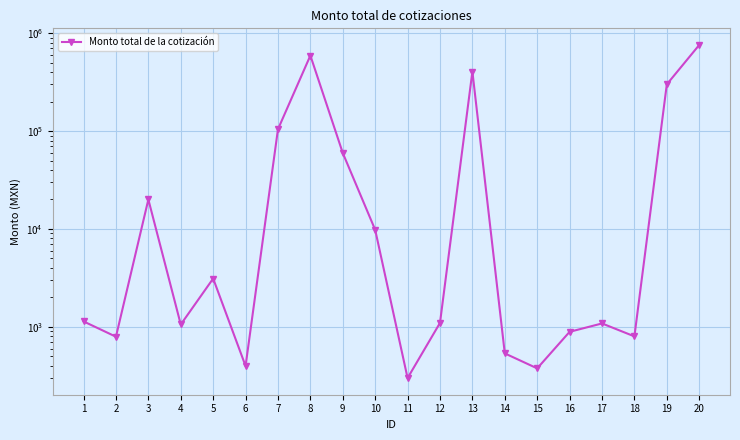

What is the difference between the maximum and second lowest values?

756815.6